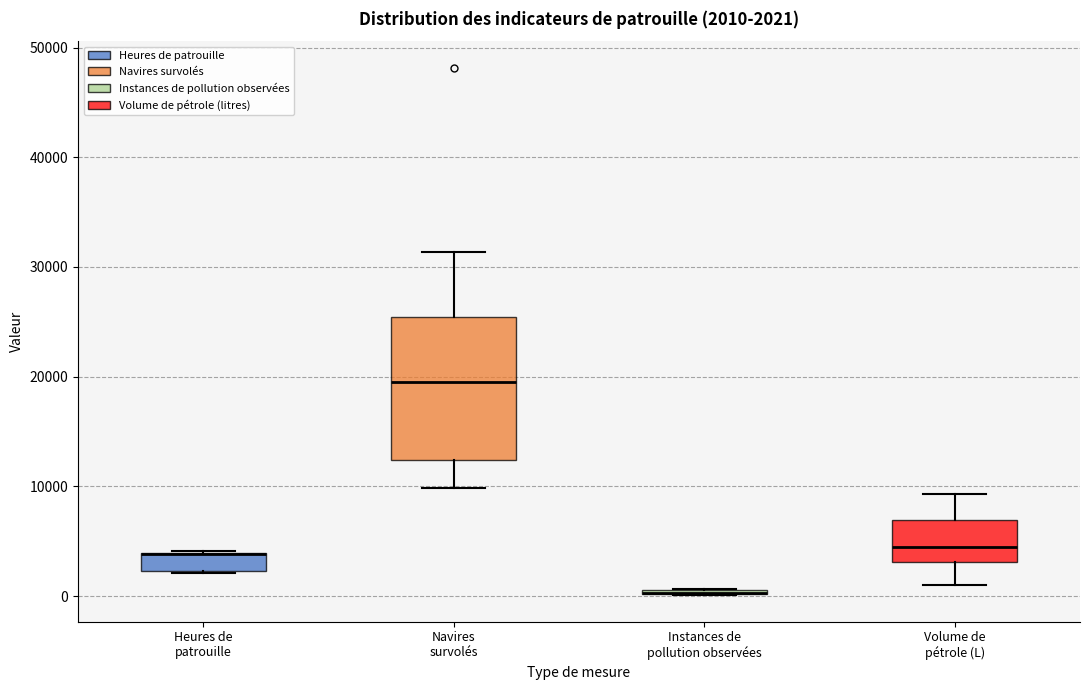

Which box is the tallest, from its lower edge to its upper edge?

Navires survolés